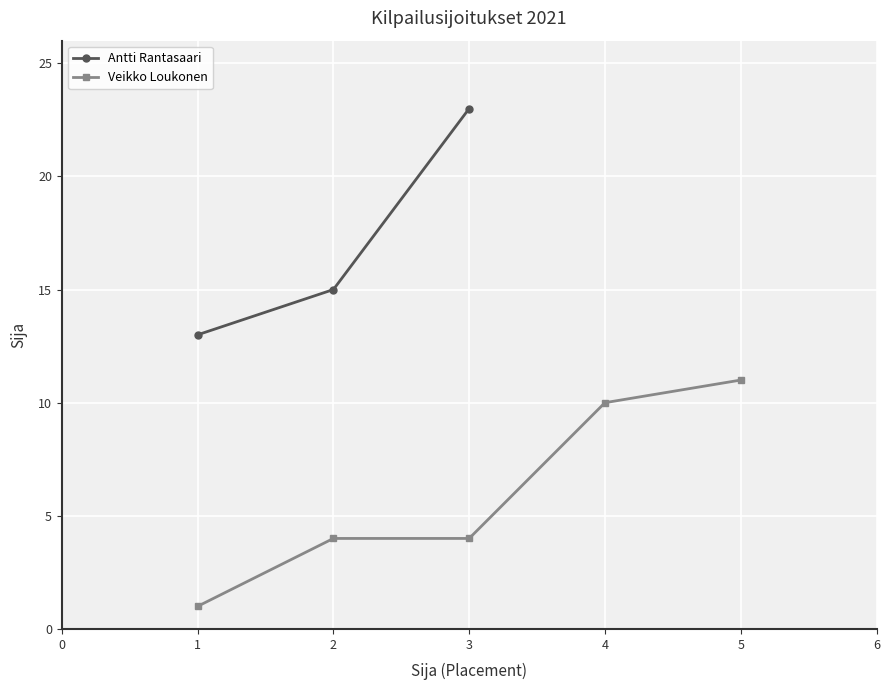

How many values are below 4?

1